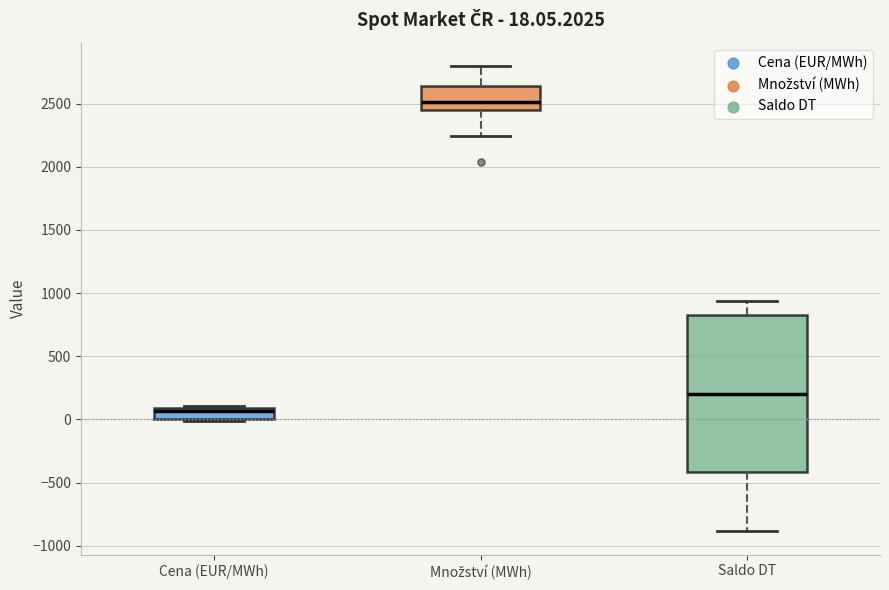

Which box is the tallest, from its lower edge to its upper edge?

Saldo DT